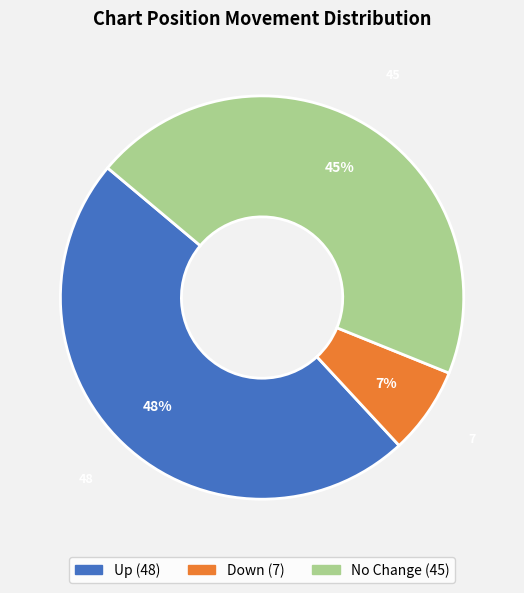

Is there a majority slice in this chart?

No